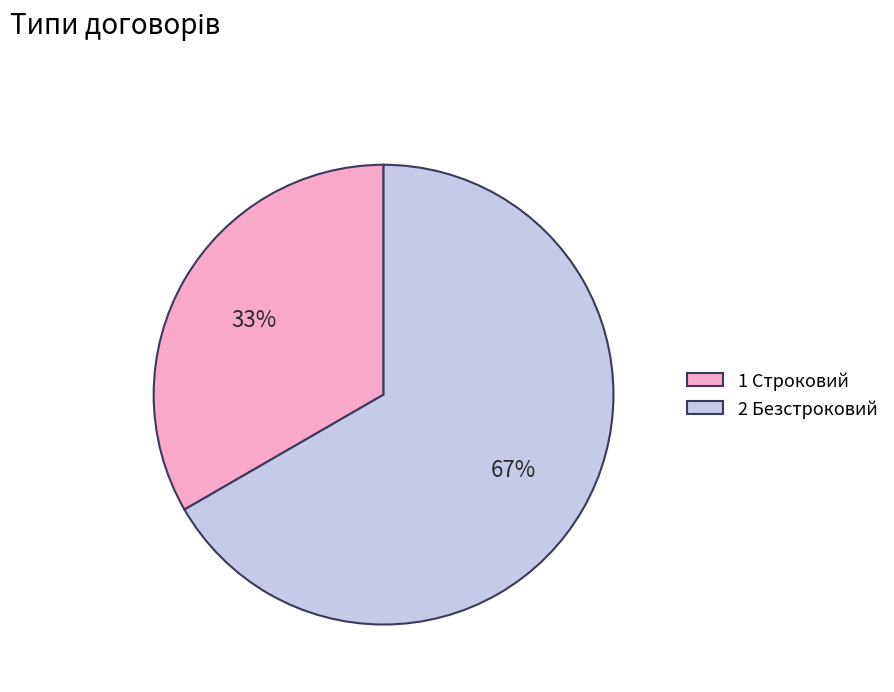

Count the number of slices in the pie.

2